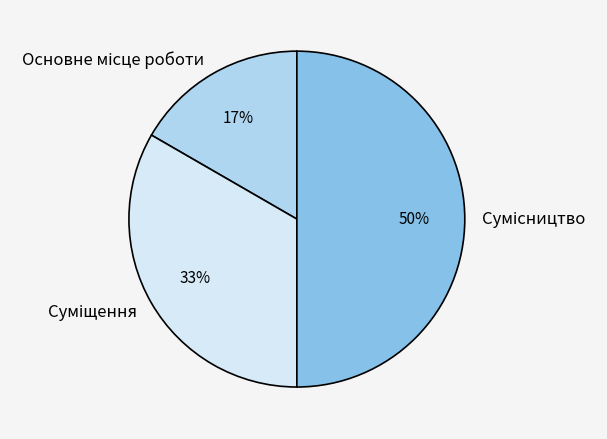

To the nearest percent, what is the difference between the largest and smallest slice percentages?

33%